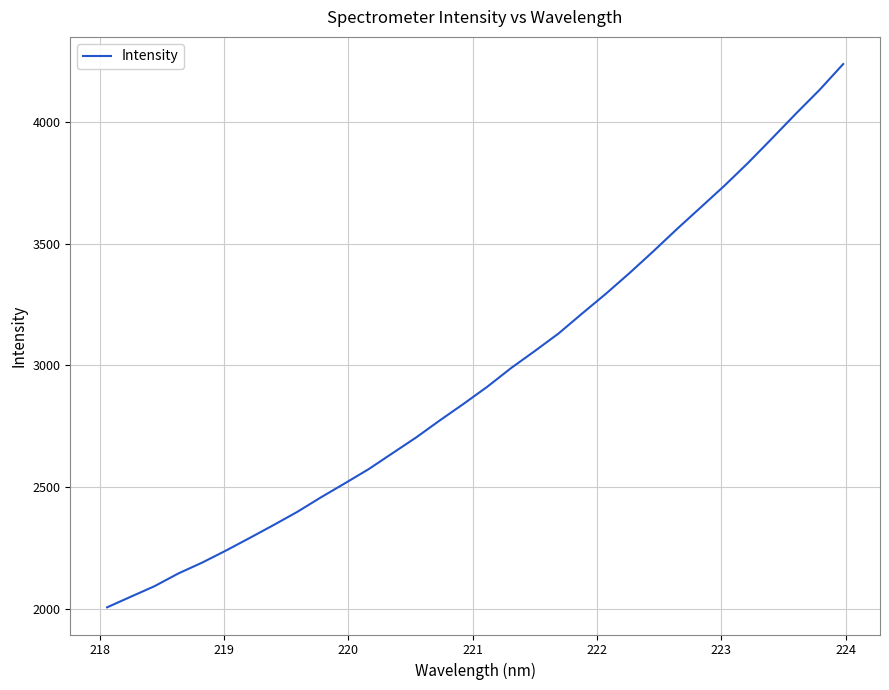

What is the smallest value displayed?

2006.7